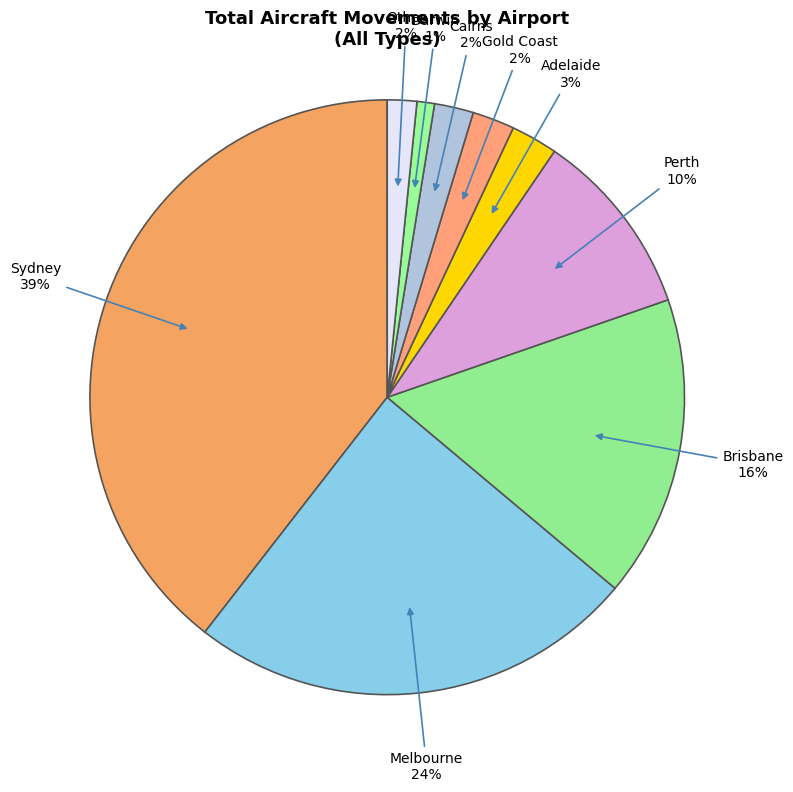

Is it true that Gold Coast is 2% of the pie?

True